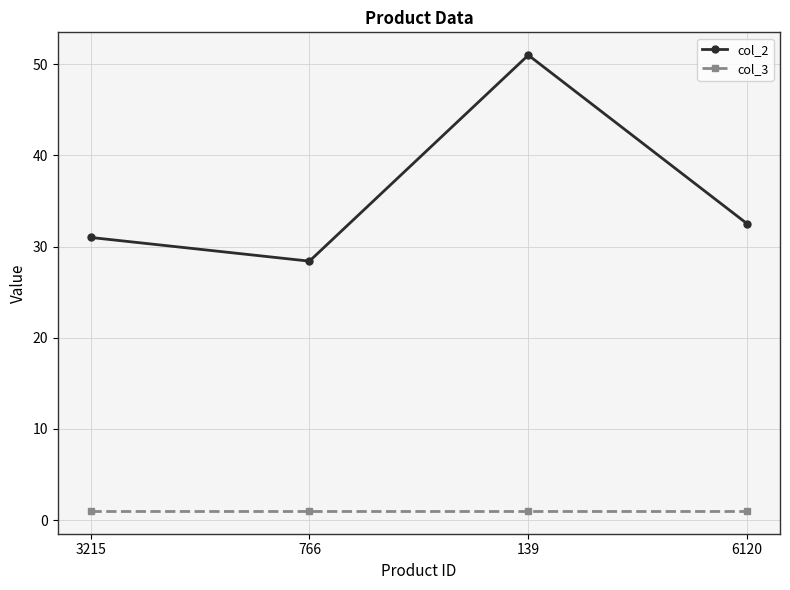

What position from the left is 3215?

1